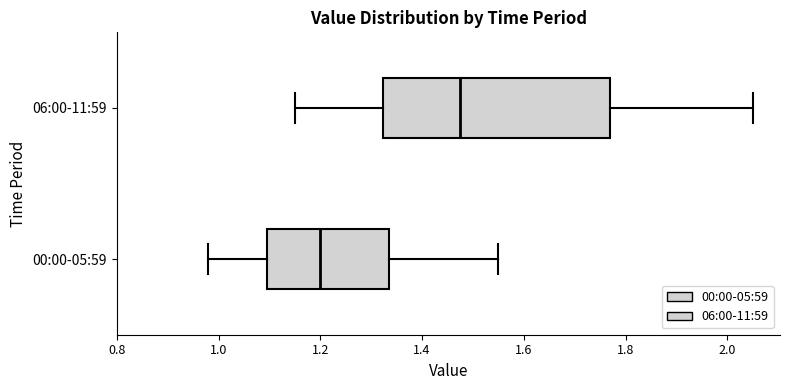

Which box's median line is the furthest to the right?

06:00-11:59